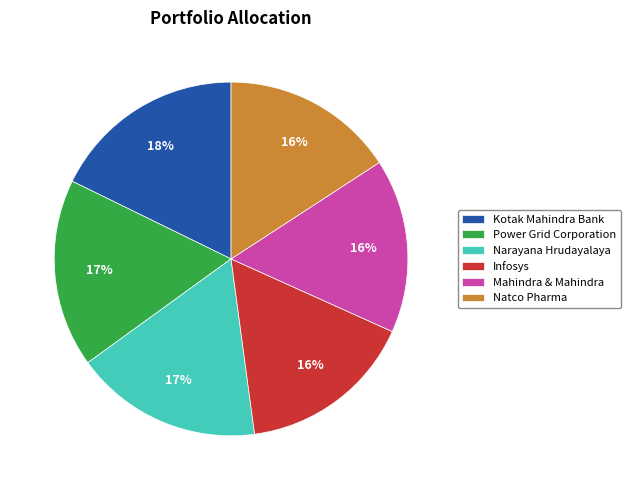

To the nearest percent, what portion does Natco Pharma represent?

16%